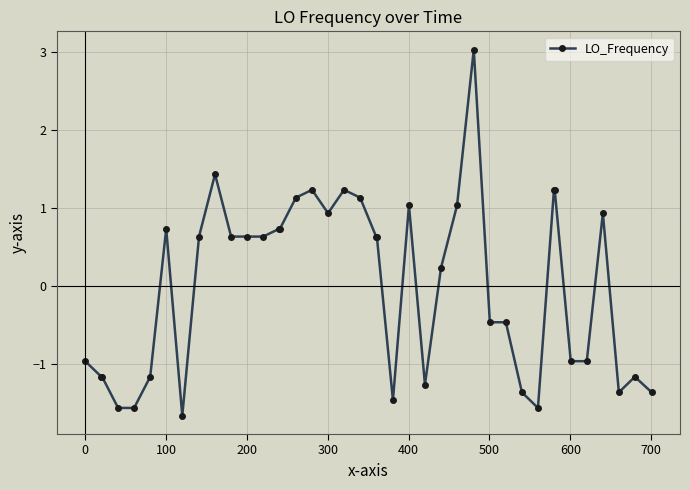

What is the smallest value displayed?

-1.7